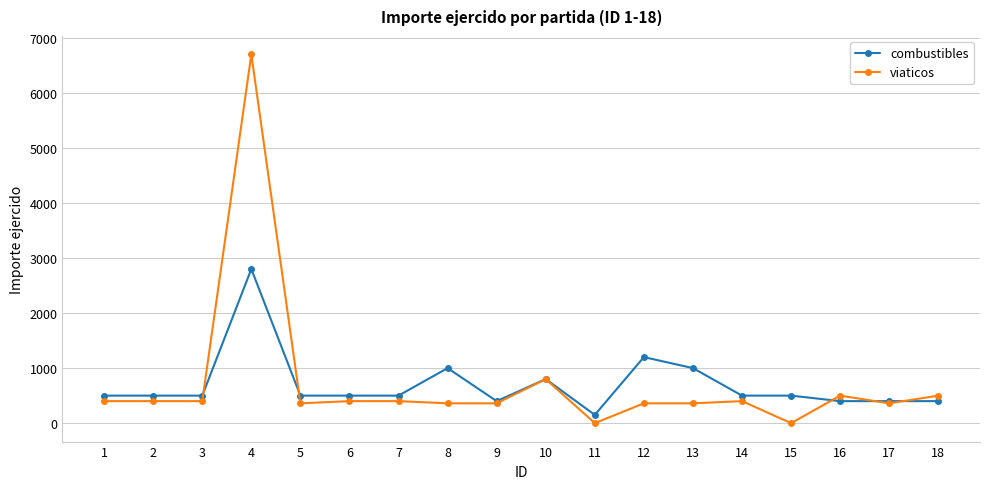

Which series changed the most between 9 and 12?

combustibles